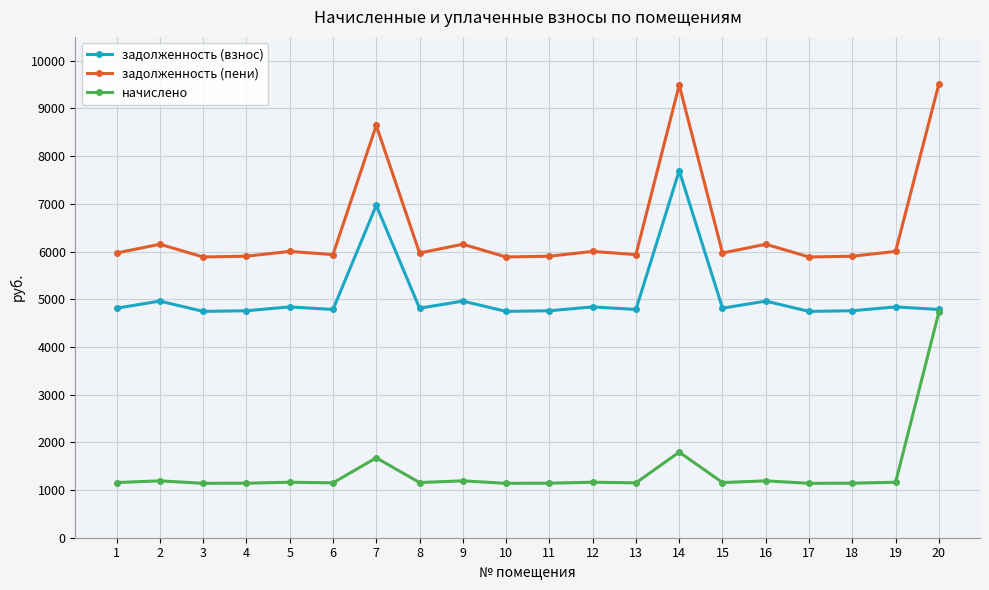

What is the difference between the maximum and minimum values in the задолженность (пени) series?

3629.1